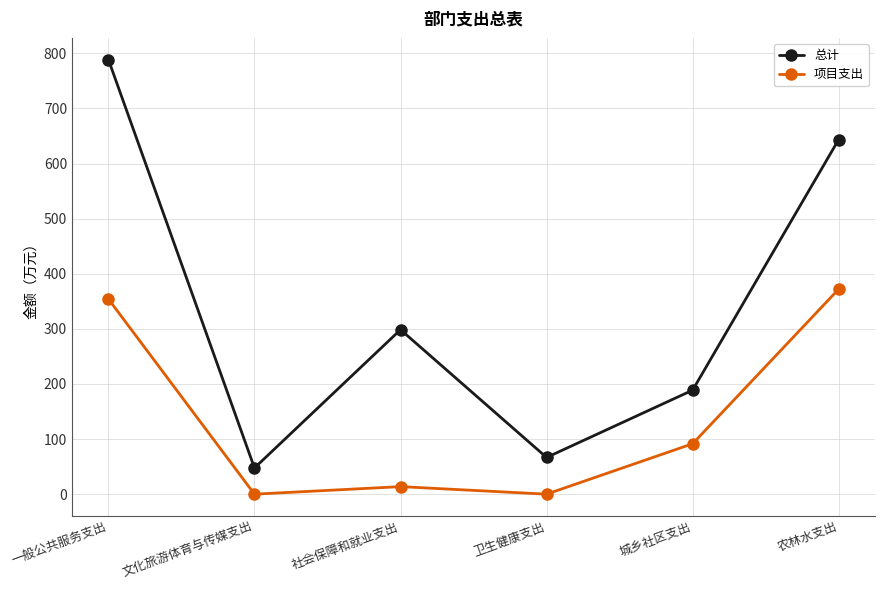

Which category has the highest value in the 总计 series?

一般公共服务支出